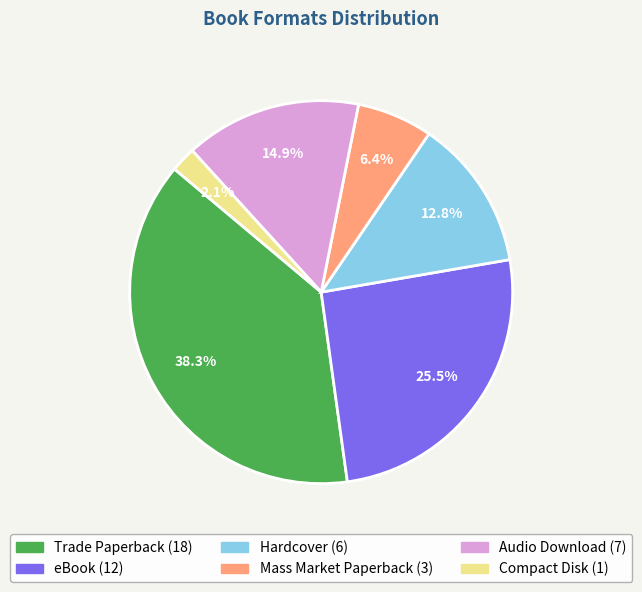

Combined, what portion of the pie is Audio Download and Hardcover?

27.7%